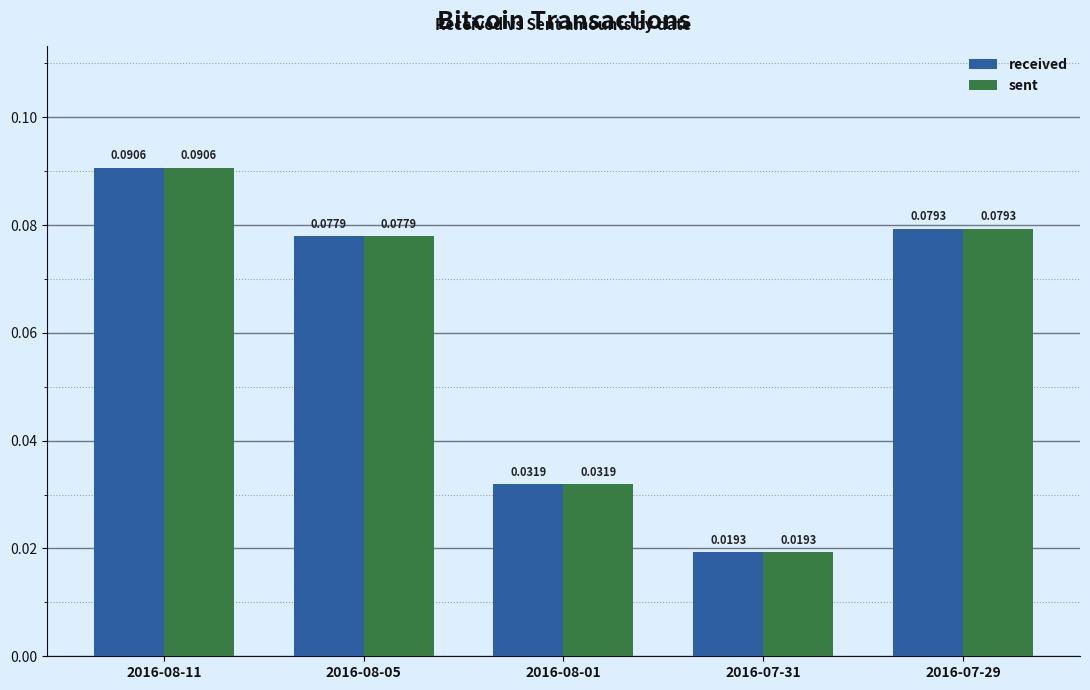

How many bars are there in total?

10